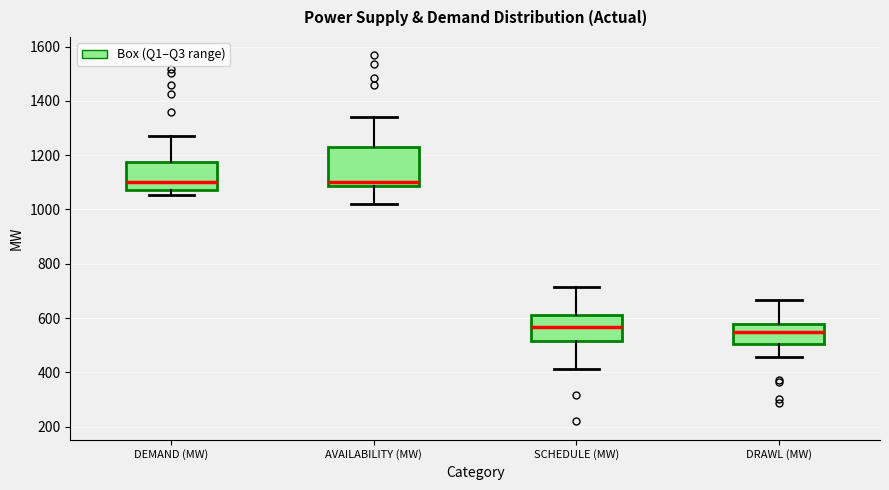

Where is the upper edge of the box for SCHEDULE (MW) on the y-axis? The values are not printed on the chart, so give them approximately, as read against the axis.

620